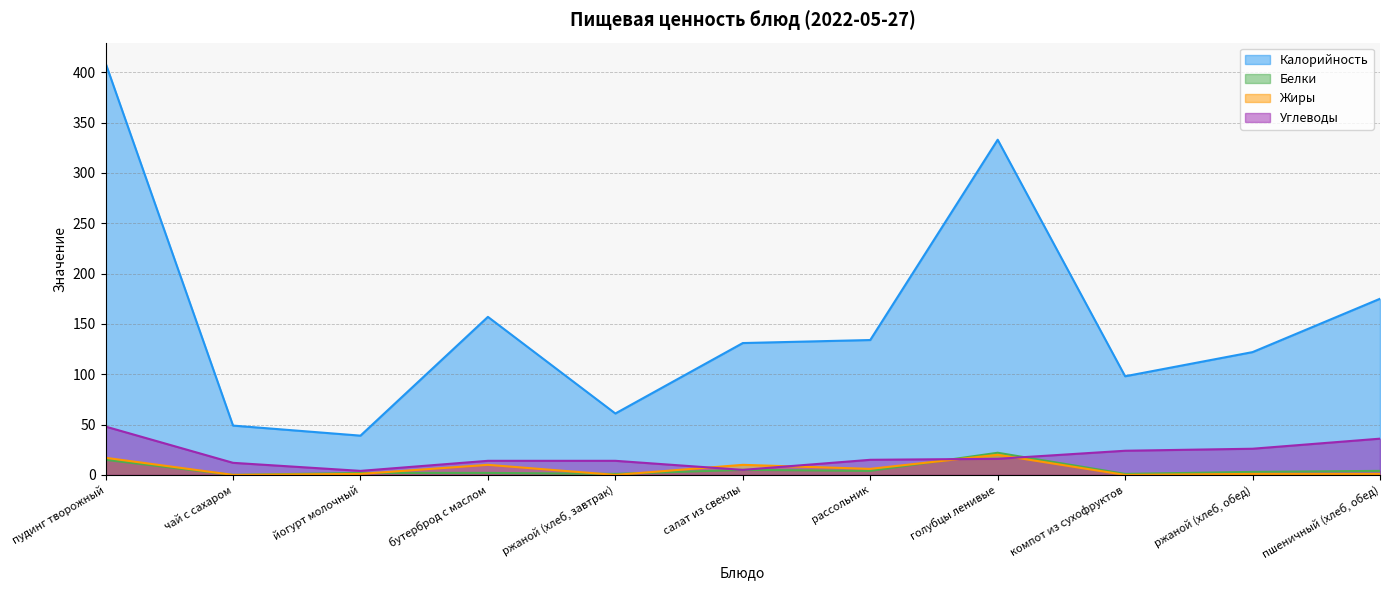

True or false: Белки and Жиры intersect in this chart.

True